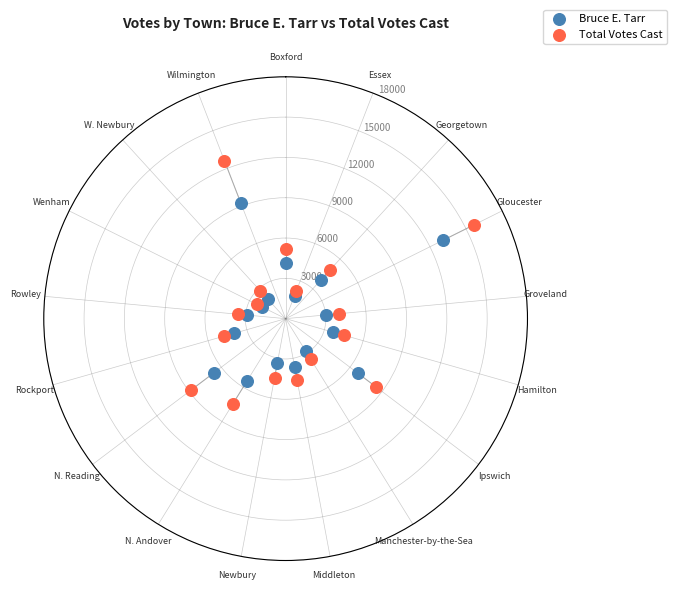

What are all the series names shown in the legend?

Bruce E. Tarr, Total Votes Cast